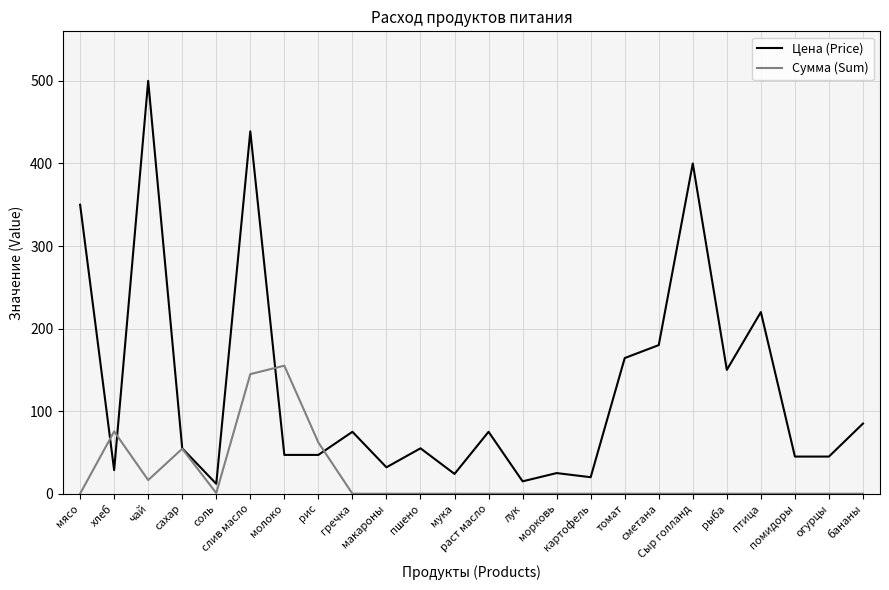

Where is Сумма (Sum) nearest to the value 77?

хлеб